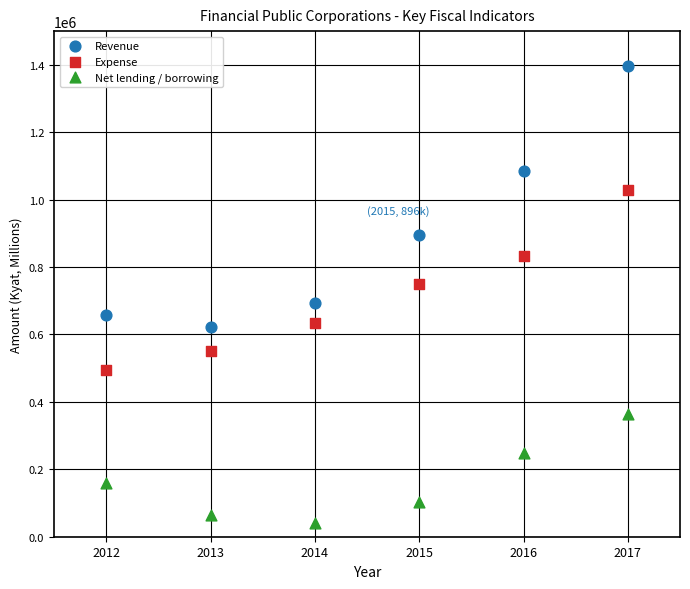

Which series has the widest spread of Y values?

Revenue